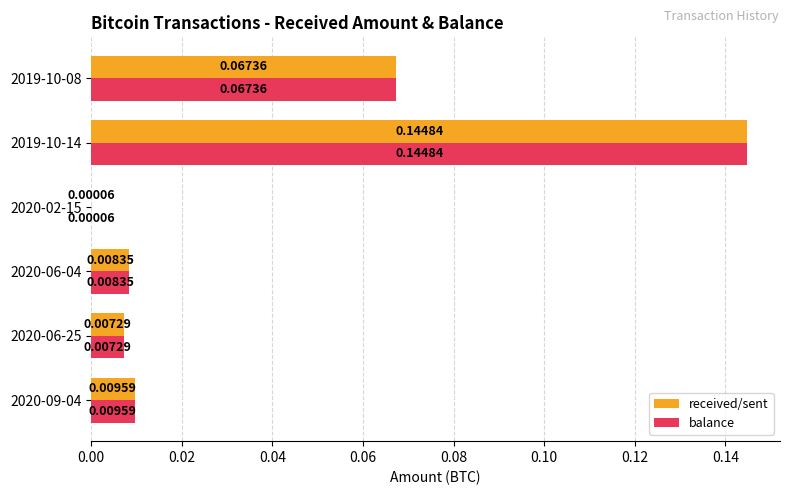

Is the value of balance at 2020-06-04 greater than the value of received/sent at 2019-10-14?

No